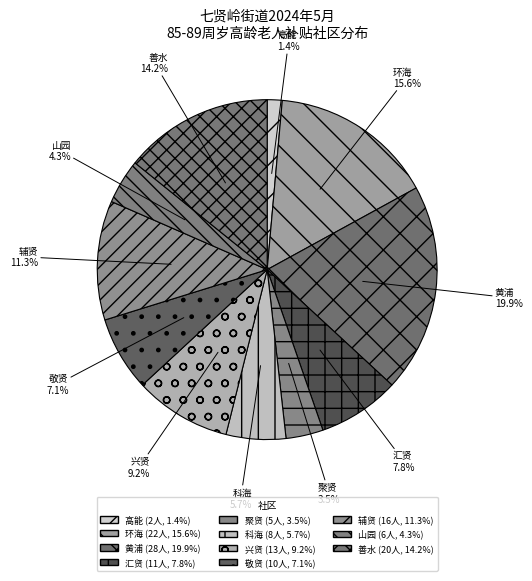

Which category has the biggest portion of the pie?

黄浦